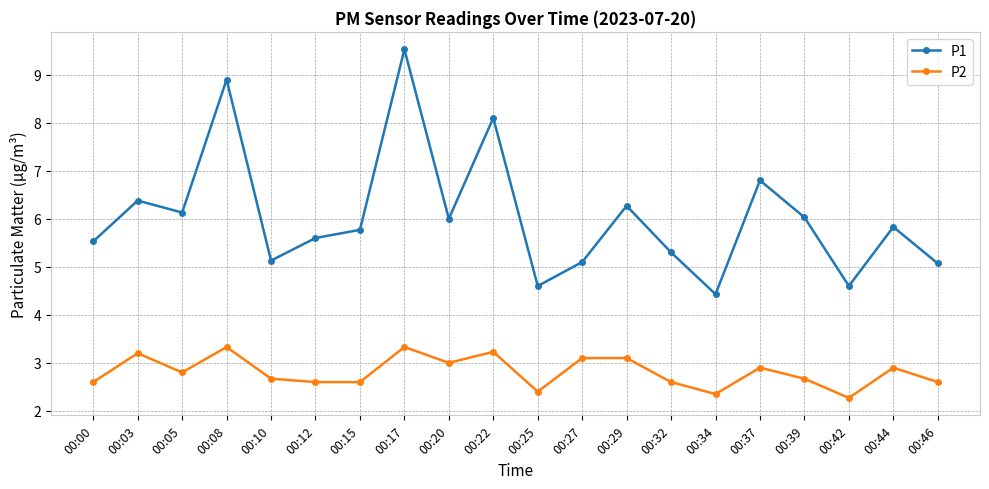

Which series has the largest range (max minus min)?

P1